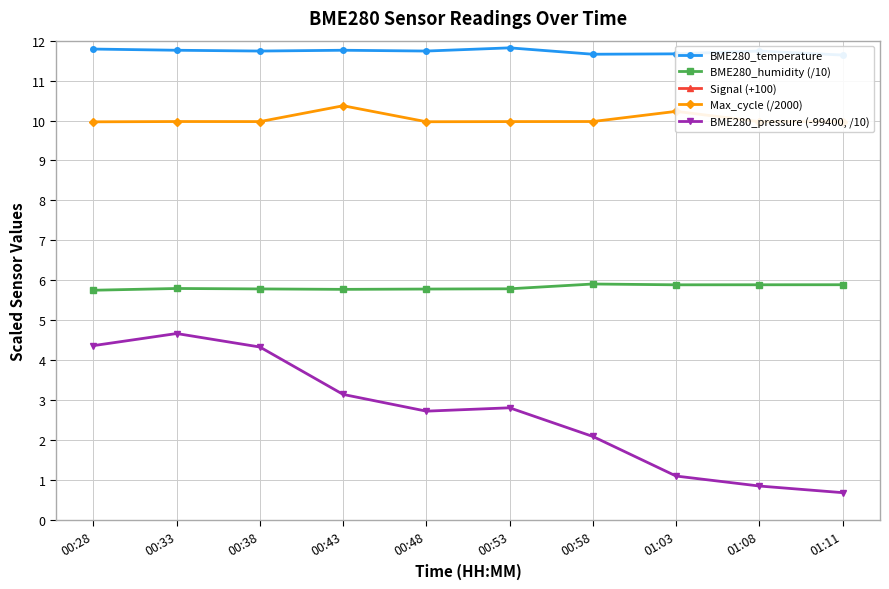

The value of Signal (+100) at 00:43 is 19.0. True or false?

True